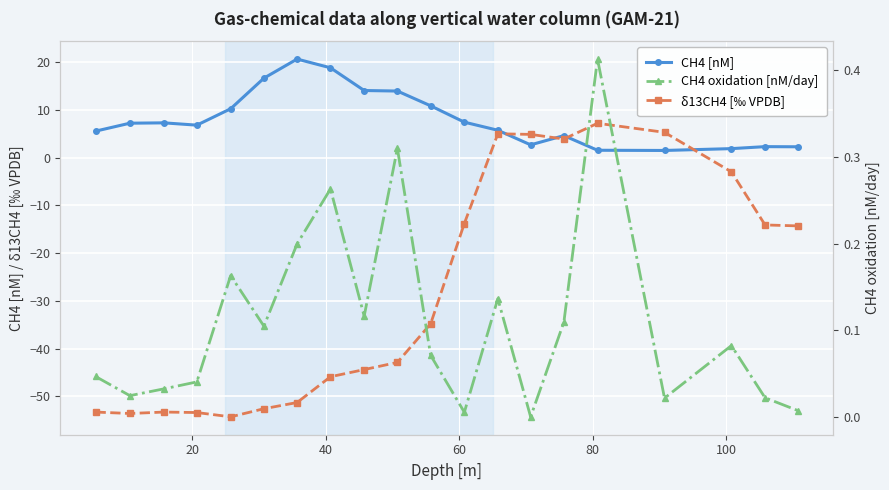

How many lines are shown in the chart?

3